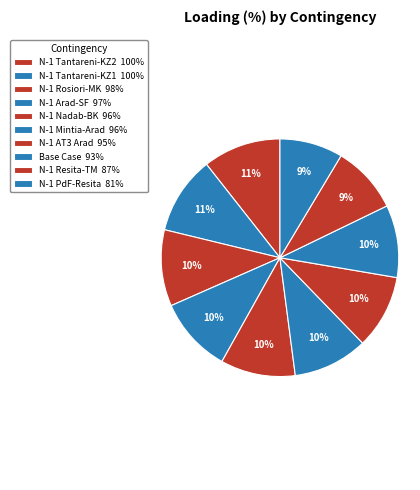

To the nearest percent, what is the difference between the largest and smallest slice percentages?

2%